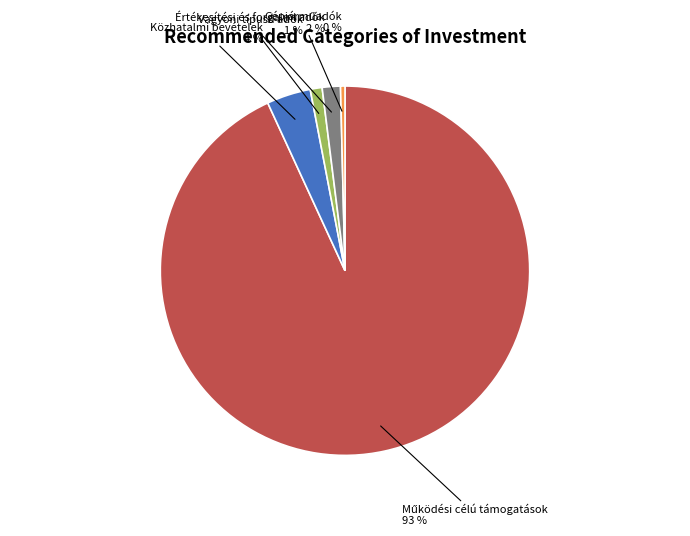

To the nearest percent, what is the average slice percentage?

20%